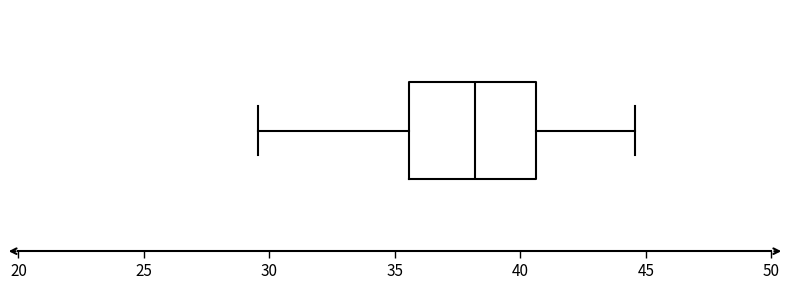

Where is the right edge of the box on the x-axis? The values are not printed on the chart, so give them approximately, as read against the axis.

40.5